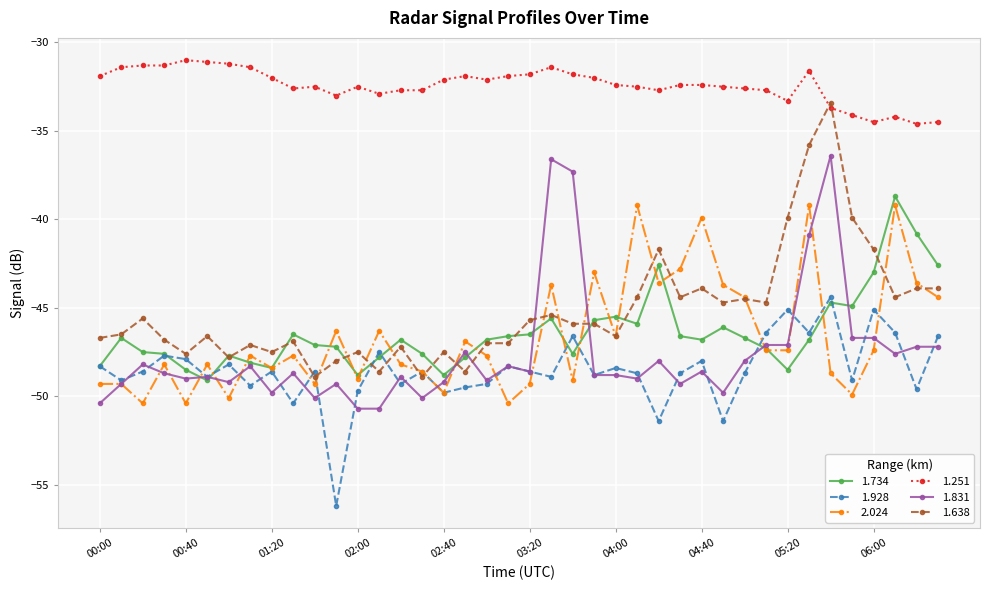

What is the minimum value for 1.831?

-50.7